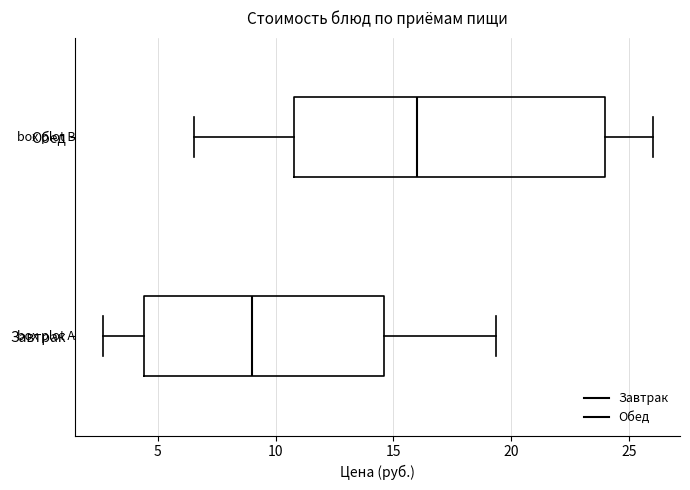

Which box is the widest, from its left edge to its right edge?

Обед